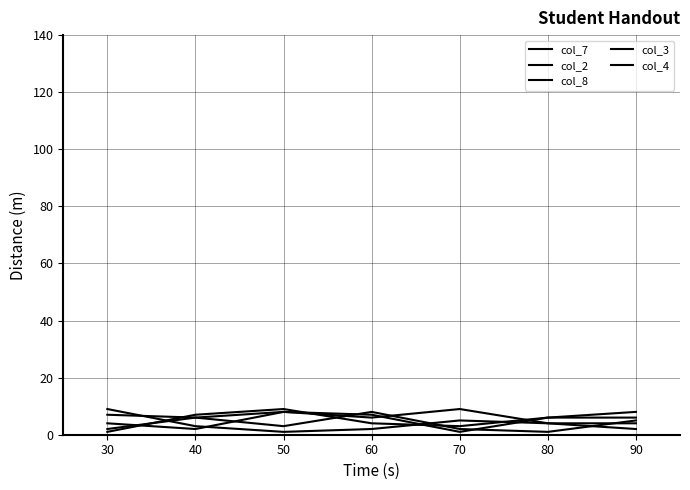

At which category does col_2 reach its first local valley?

50